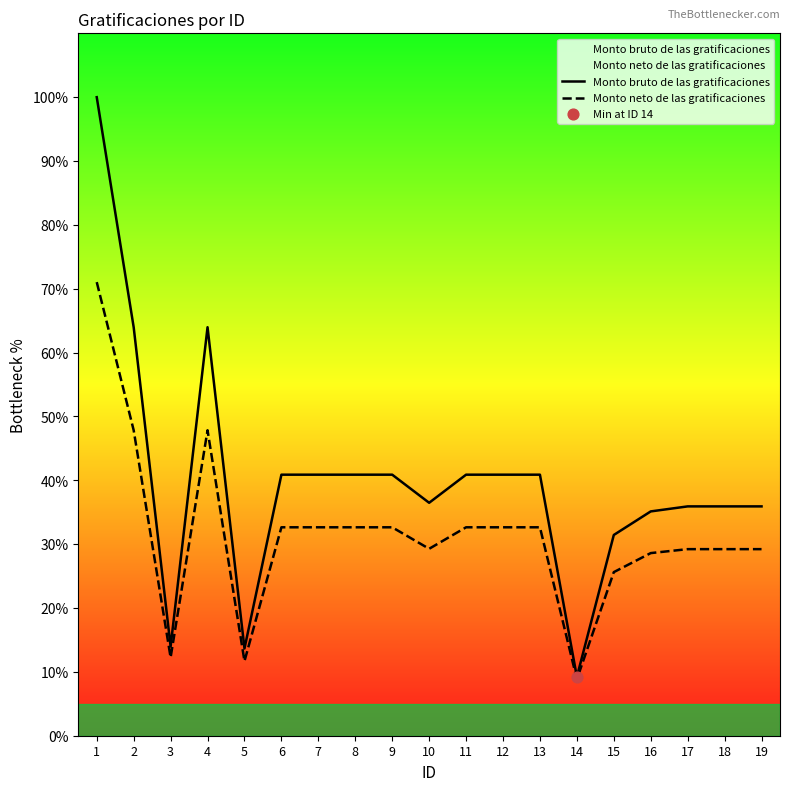

What is the total value across all series at 17?

0.7